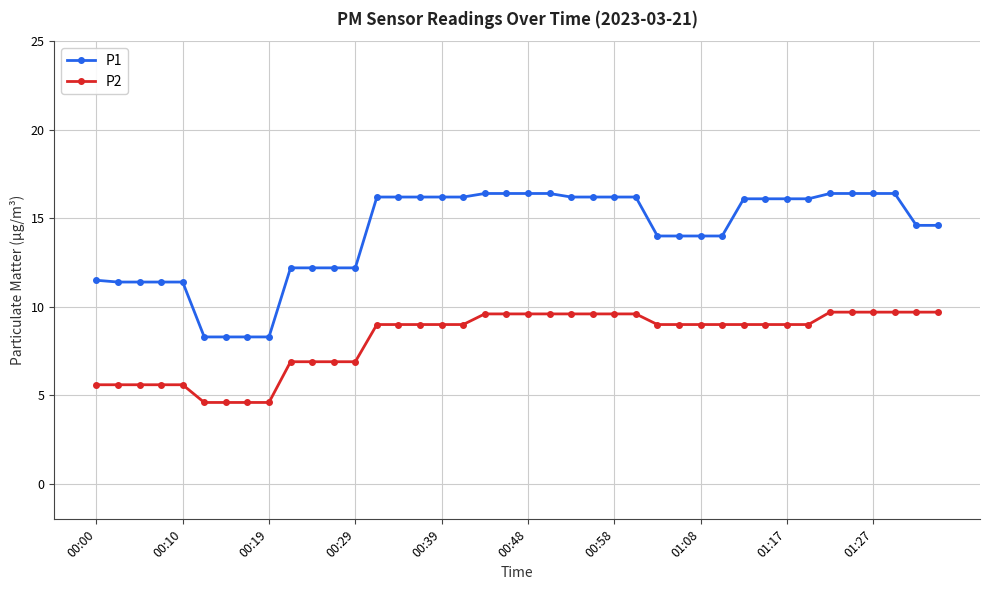

Which series has the widest spread of values?

P1